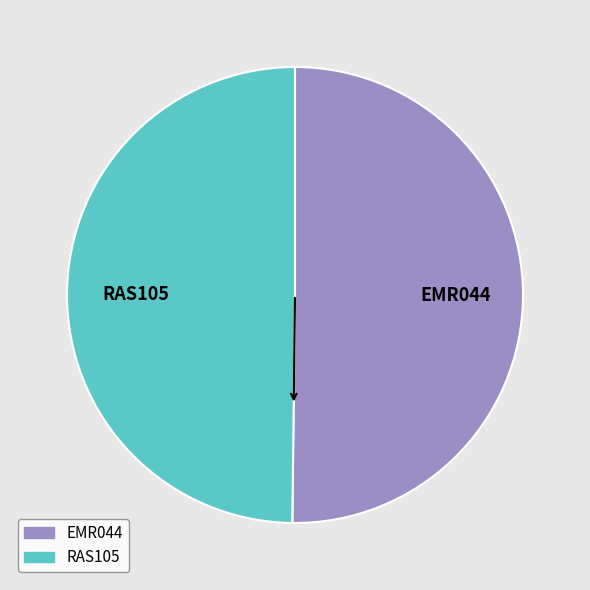

What is the ratio of the value at RAS105 to the value at EMR044?

1.0